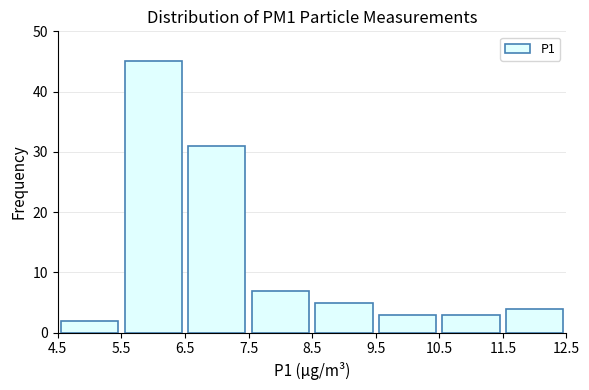

How tall is the bar that spans 5.5 to 6.5 on the x-axis? The values are not printed on the chart, so give them approximately, as read against the axis.

45